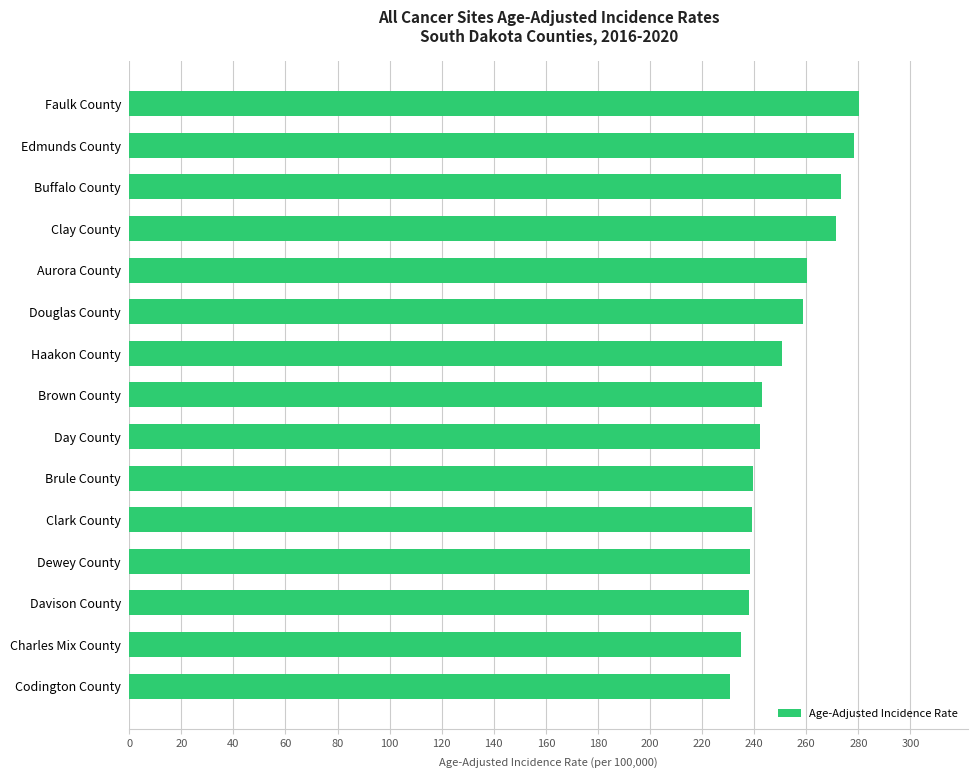

What value does the data have at Douglas County?

258.7